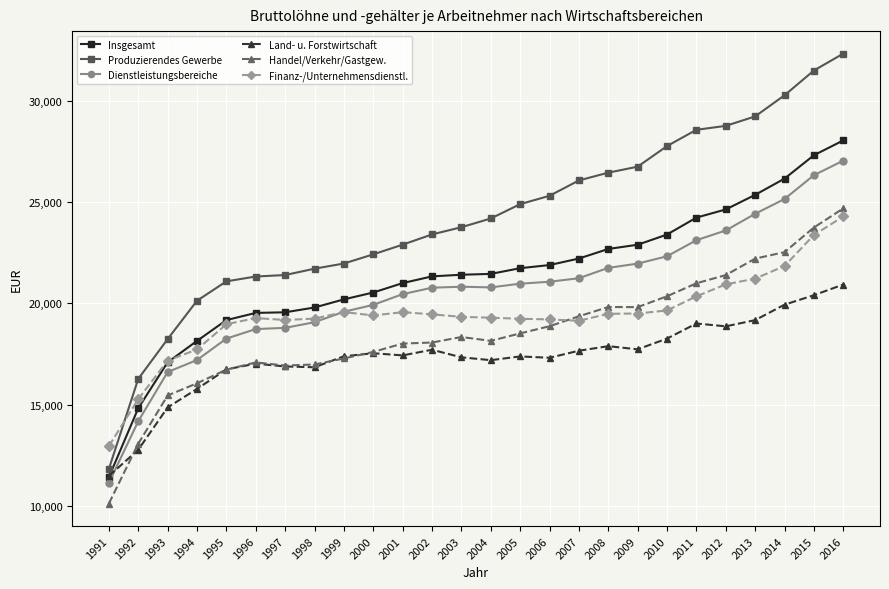

What is the minimum value shown in the chart?

10104